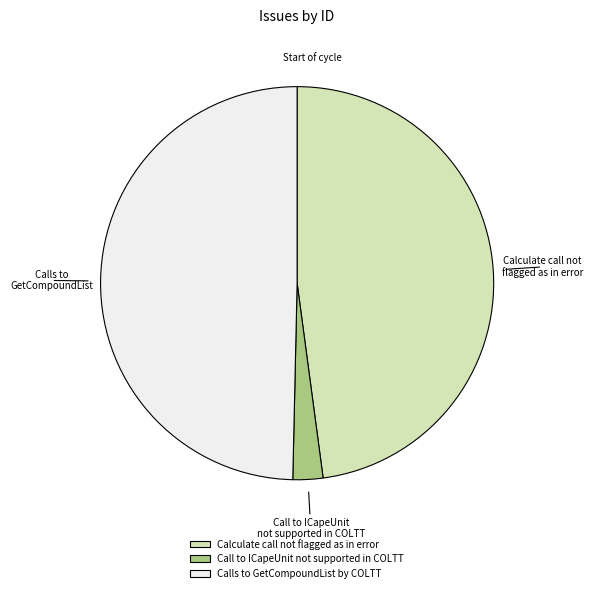

Do Calls to GetCompoundList by COLTT and Call to ICapeUnit not supported in COLTT together represent more than half of the pie?

Yes